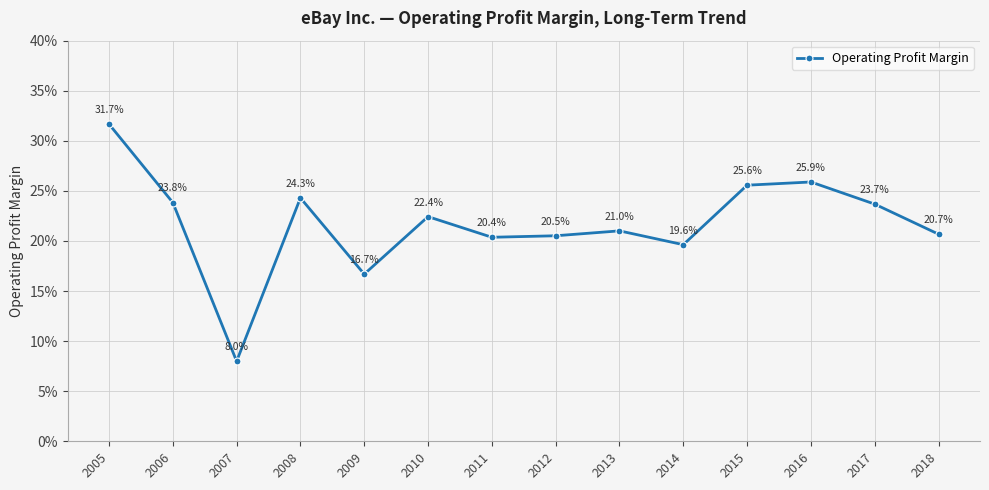

List the labels in order of value, largest first.

2005, 2016, 2015, 2008, 2006, 2017, 2010, 2013, 2018, 2012, 2011, 2014, 2009, 2007